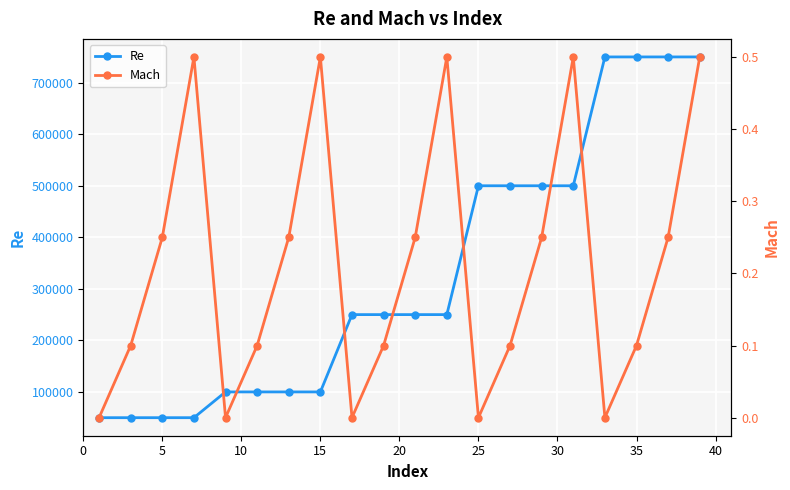

What is the lowest value of the Re series?

50000